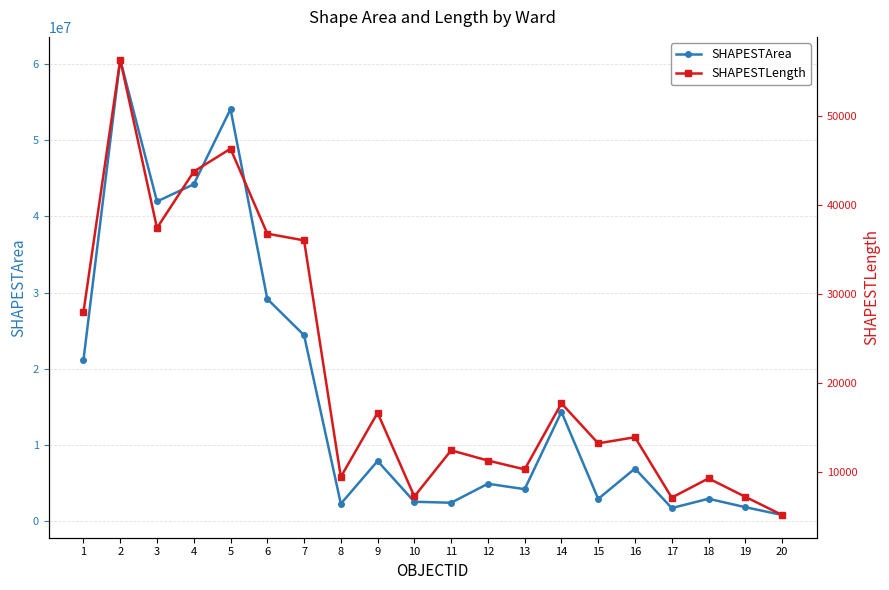

Between 4 and 14, which series saw the biggest shift?

SHAPESTArea